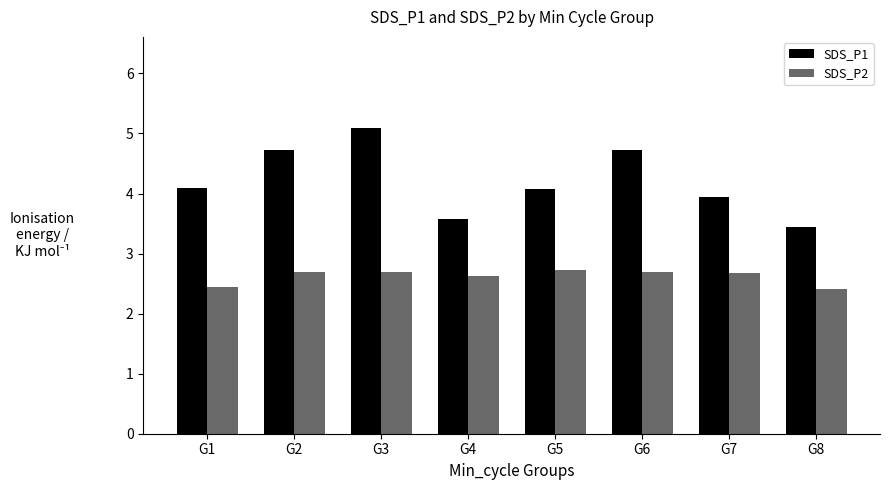

Reading left to right, extract all data points from this chart.

SDS_P1: G1=4.1	G2=4.7	G3=5.1	G4=3.6	G5=4.1	G6=4.7	G7=3.9	G8=3.4
SDS_P2: G1=2.4	G2=2.7	G3=2.7	G4=2.6	G5=2.7	G6=2.7	G7=2.7	G8=2.4